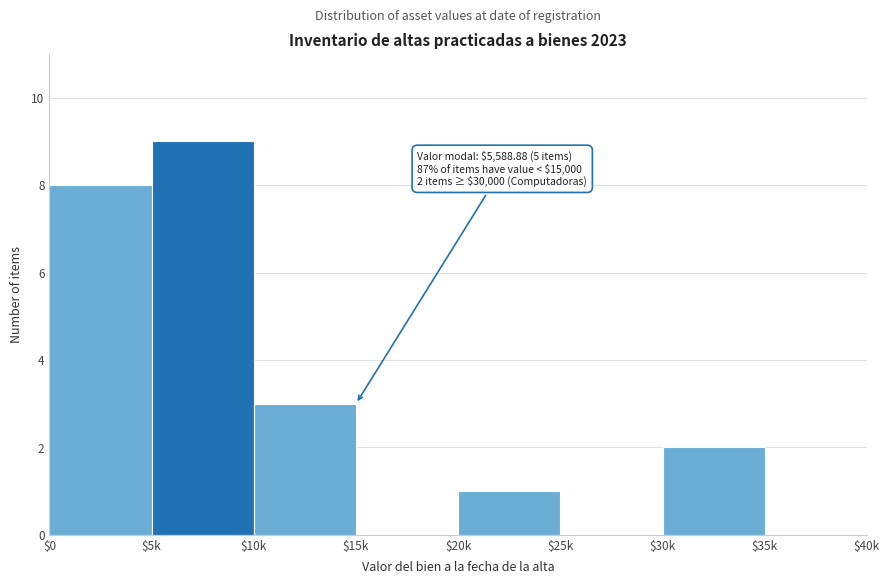

Is it true that the value at $30k is 2?

True